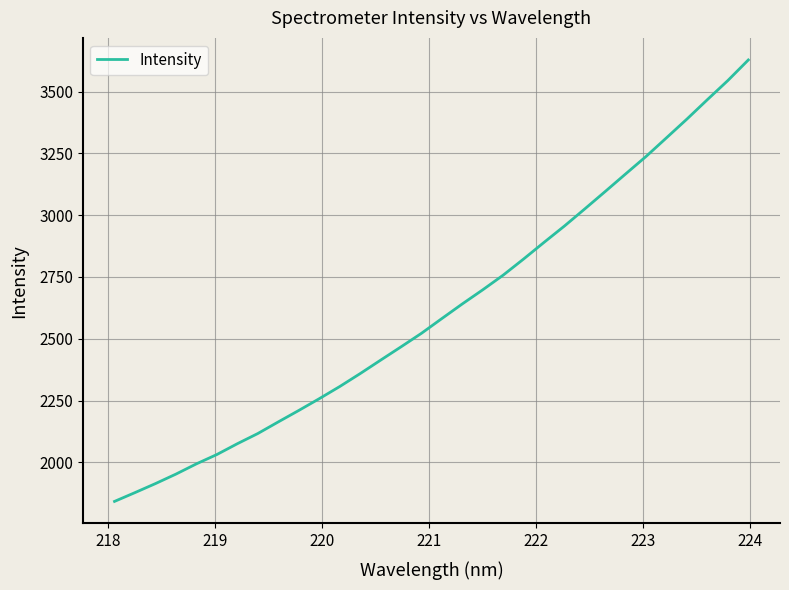

Does the chart display data point markers on the line(s)?

No